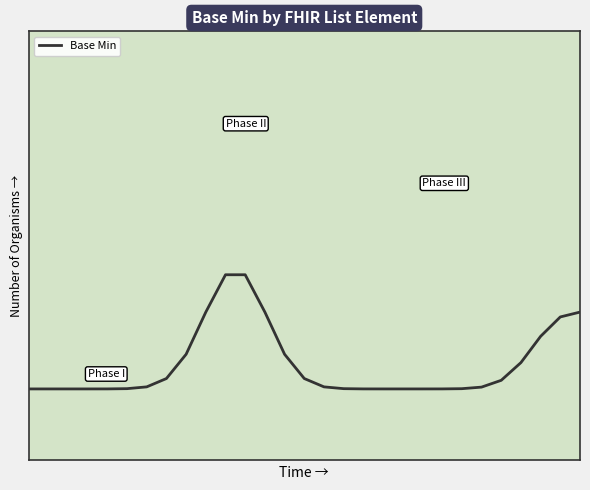

Is this an area chart (filled region under the line)?

No